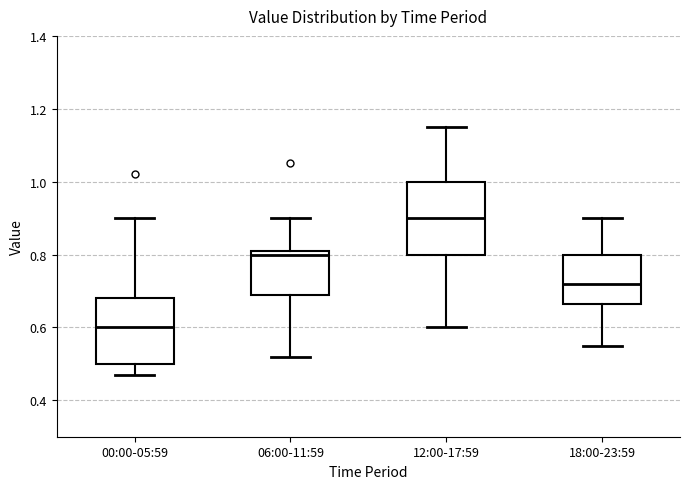

Reading left to right, read every box against the y-axis: the position of its median line, the range the box covers, and the ends of its whiskers. The values are not printed on the chart, so give them approximately, as read against the axis.

00:00-05:59: median 0.60, box 0.50 to 0.68, whiskers 0.48 to 0.90
06:00-11:59: median 0.80, box 0.70 to 0.82, whiskers 0.52 to 0.90
12:00-17:59: median 0.90, box 0.80 to 1.00, whiskers 0.60 to 1.16
18:00-23:59: median 0.72, box 0.66 to 0.80, whiskers 0.56 to 0.90